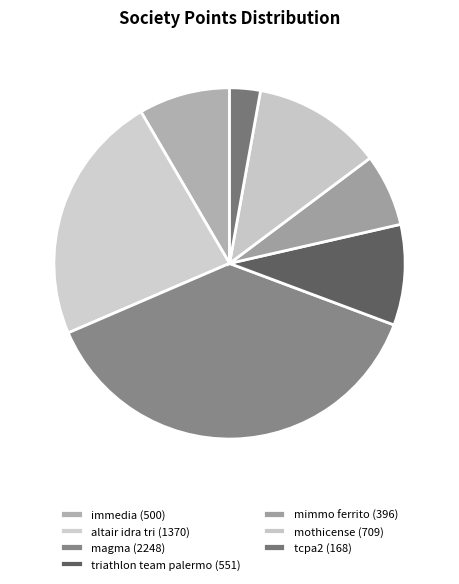

Combined, do triathlon team palermo and immedia account for over 50%?

No